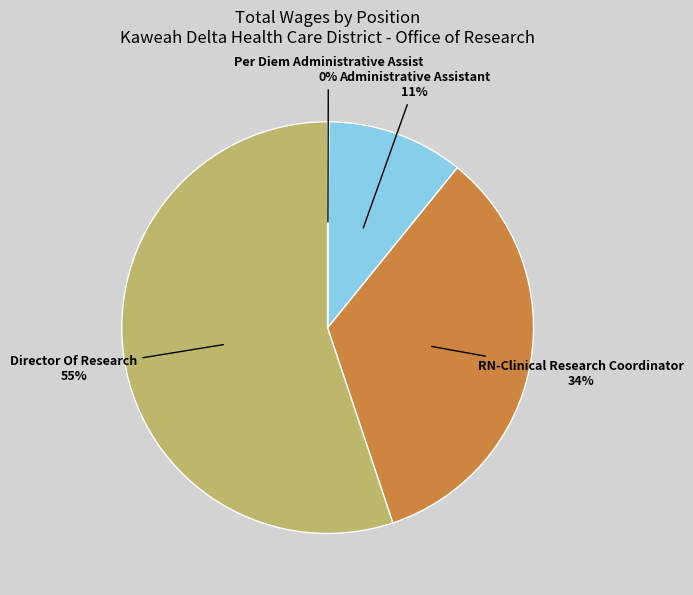

To the nearest percent, what is the average slice percentage?

25%